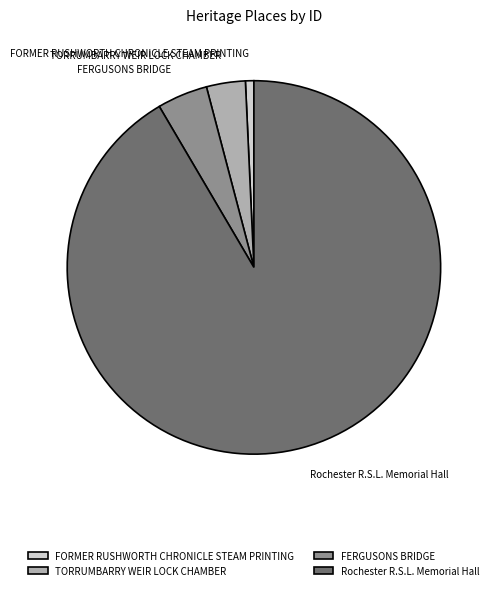

True or false: FORMER RUSHWORTH CHRONICLE STEAM PRINTING accounts for 1% of the total.

True